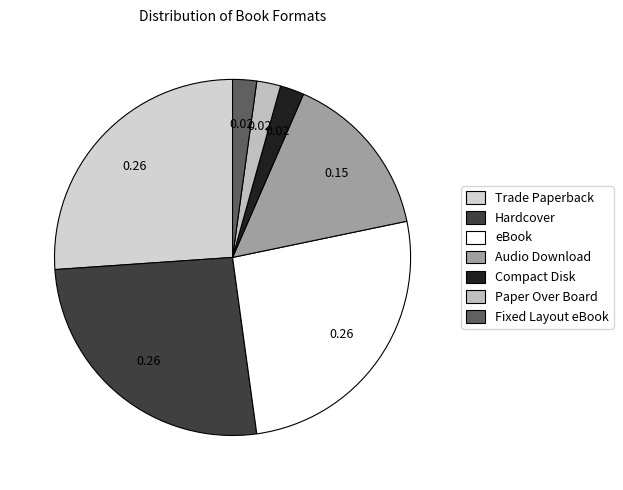

How many segments does this pie chart have?

7